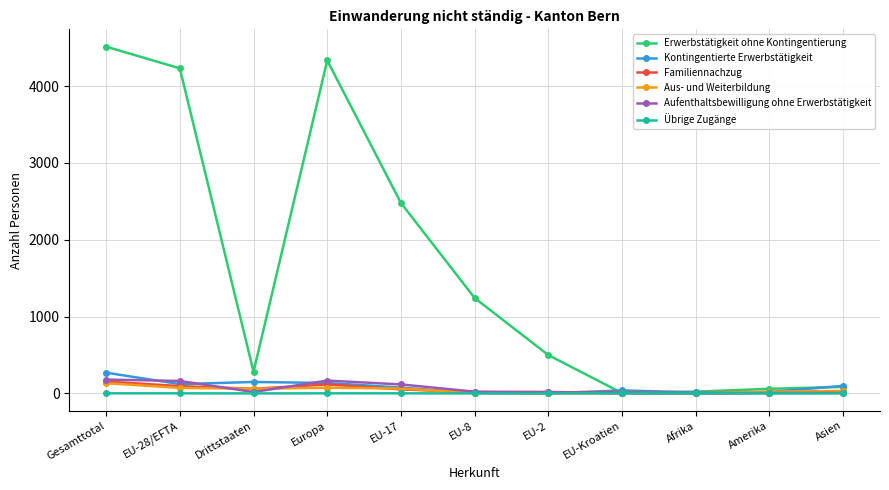

Which series has the widest spread of values?

Erwerbstätigkeit ohne Kontingentierung